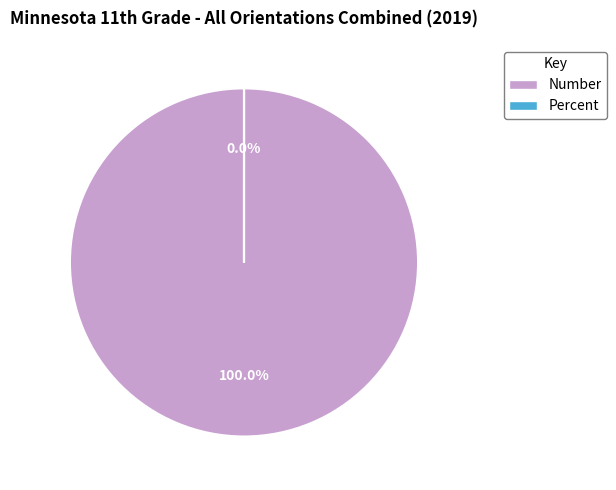

Is there a majority slice in this chart?

Yes